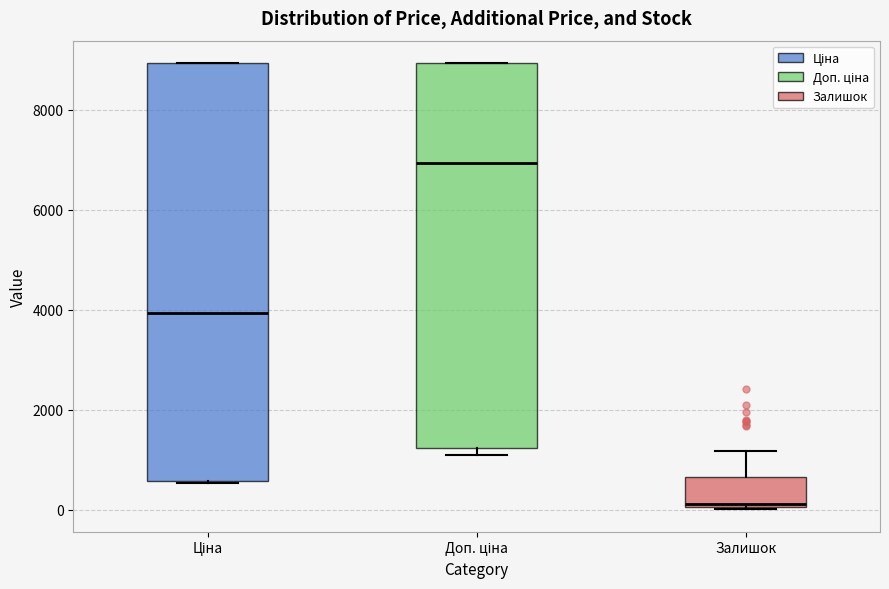

Where is the upper edge of the box for Доп. ціна on the y-axis? The values are not printed on the chart, so give them approximately, as read against the axis.

9000